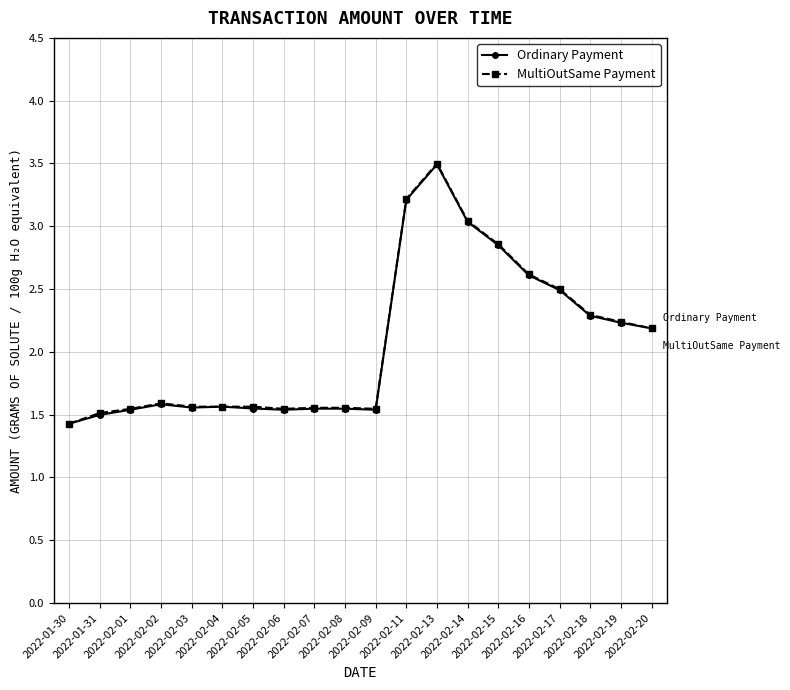

Which category has the lowest value in the MultiOutSame Payment series?

2022-01-30